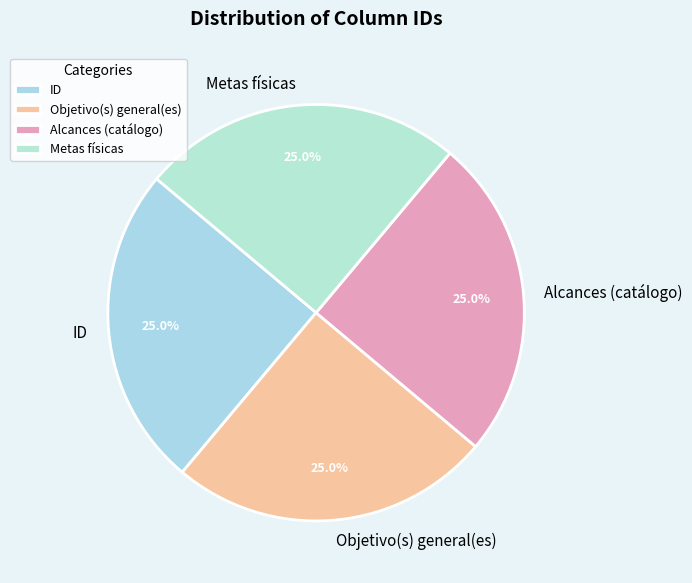

How many segments does this pie chart have?

4